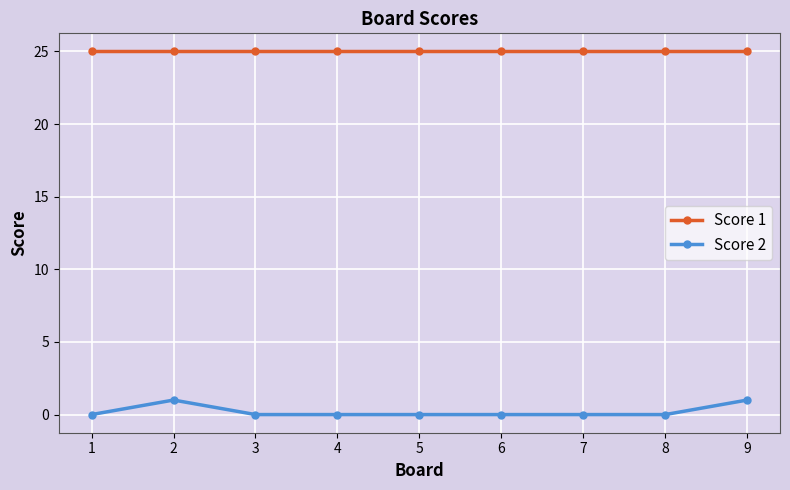

Is the value of Score 2 at 6 greater than the value of Score 1 at 5?

No